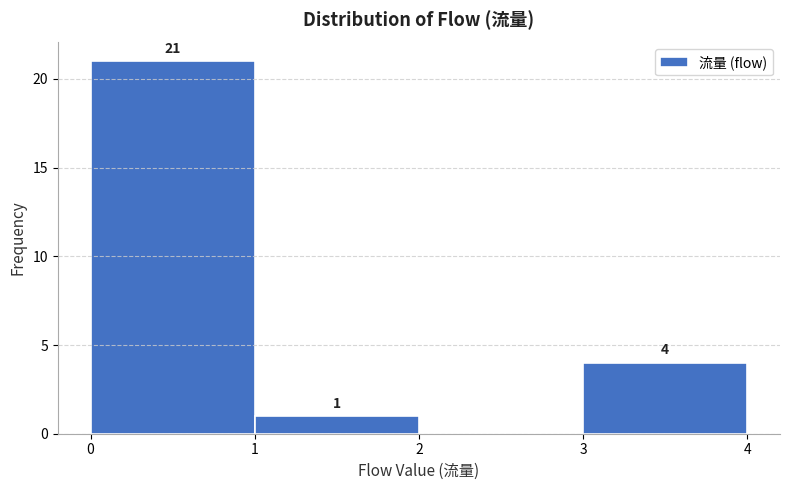

Over which range of the x-axis is the bar tallest?

0 to 1